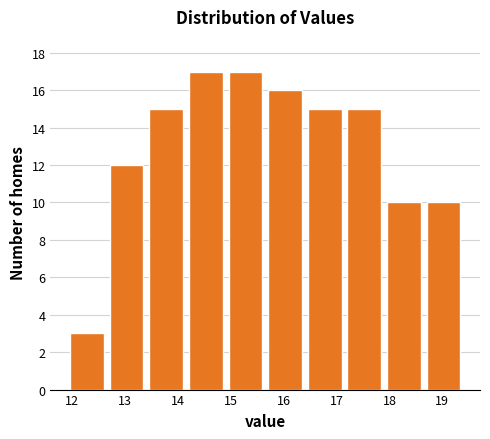

How tall is the bar that spans 17.15 to 17.90 on the x-axis? Neither the bar edges nor the heights are printed on the chart, so give them approximately, as read against the axes.

15